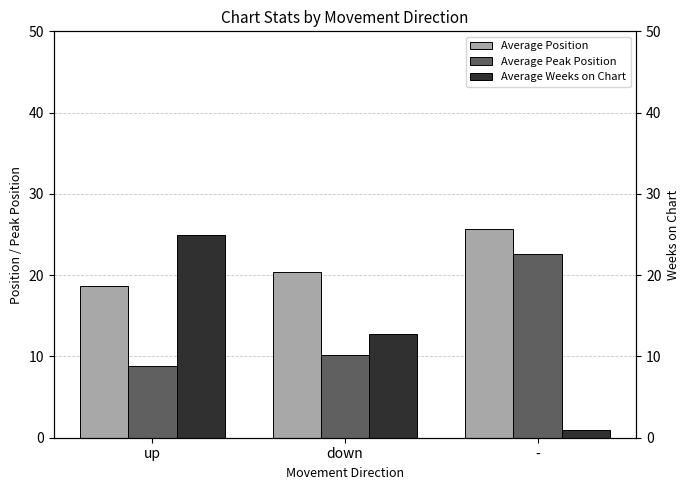

How many data points in Average Peak Position are less than 10?

1